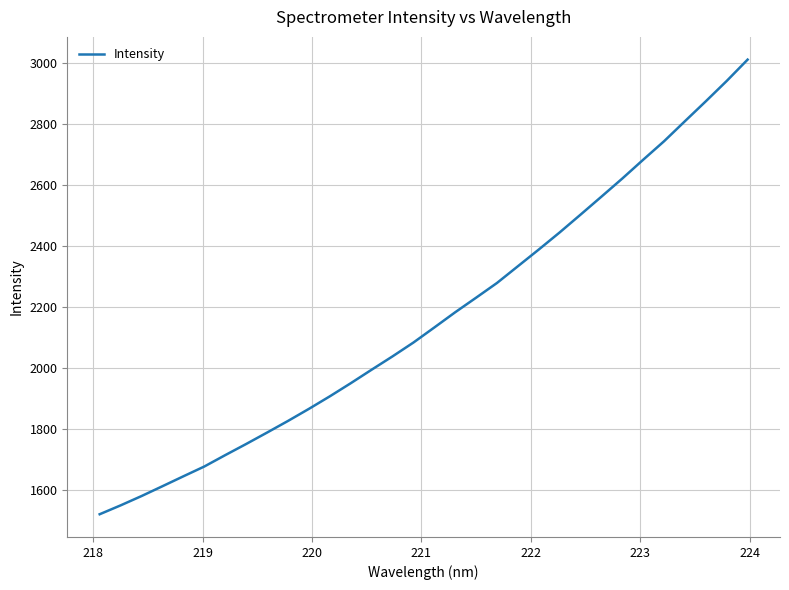

Count the number of data series in this chart.

1